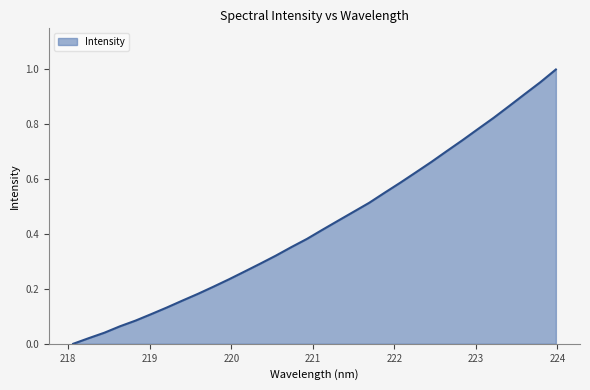

Which label corresponds to the largest value in the chart?

223.9802